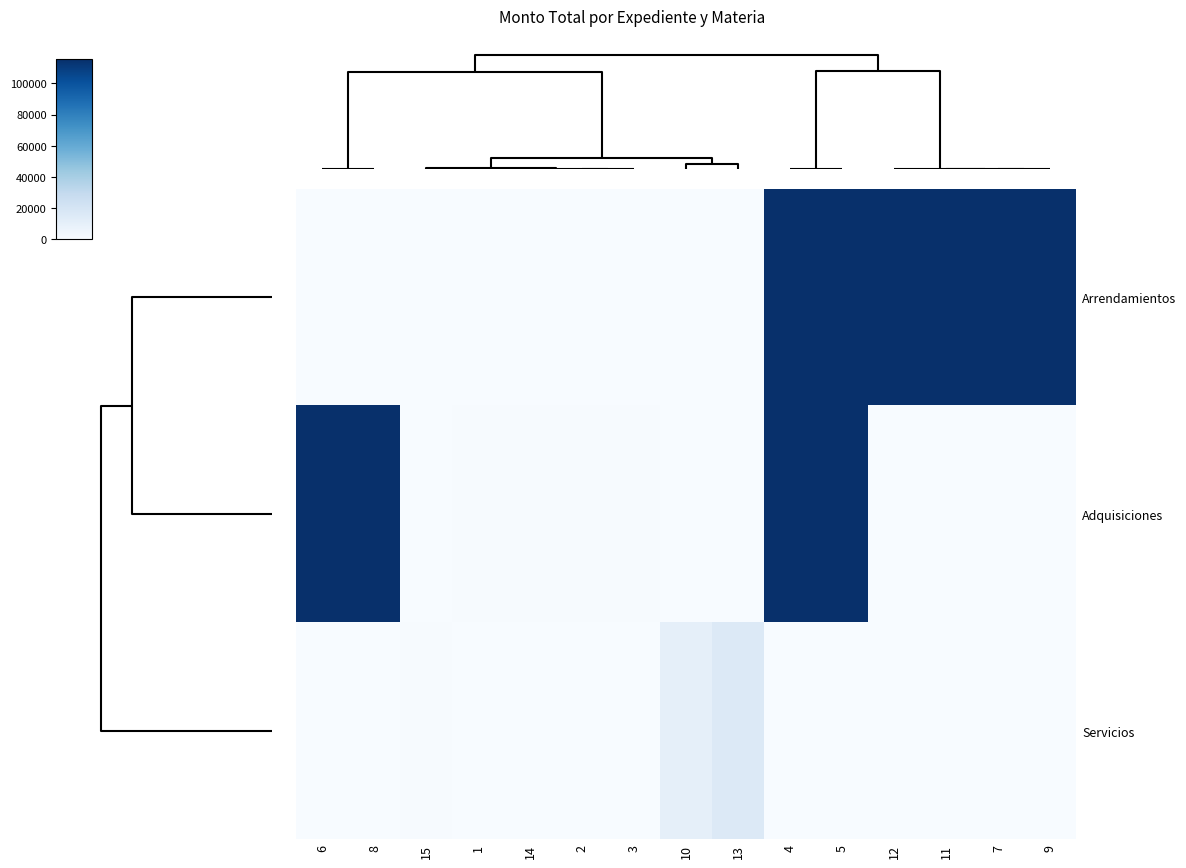

Which series has the largest range (max minus min)?

Arrendamientos